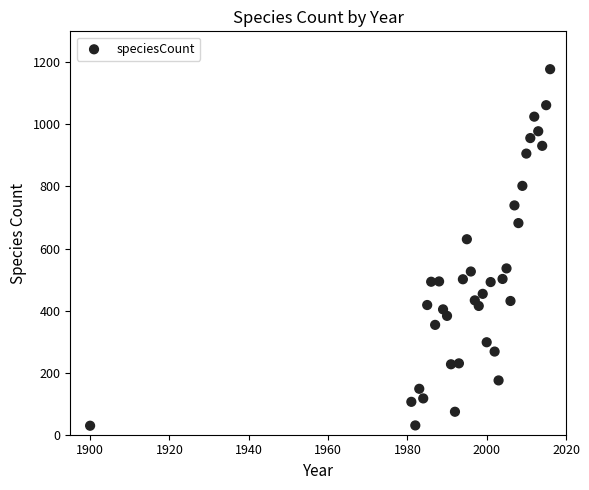

What Y value in the scatter plot is closest to 603?

630